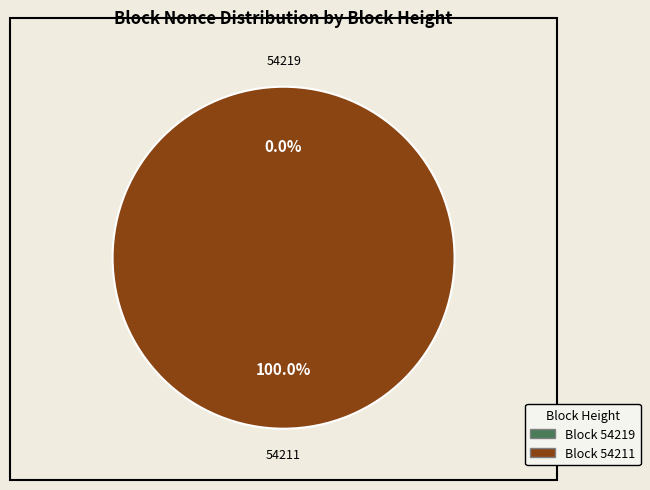

What percentage is the 54211 slice, to the nearest percent?

100%